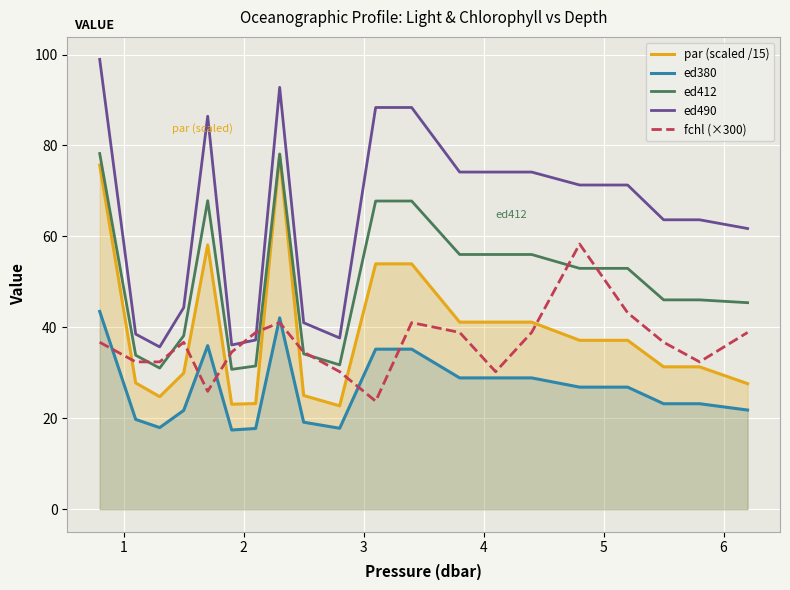

Does the chart display data point markers on the line(s)?

No